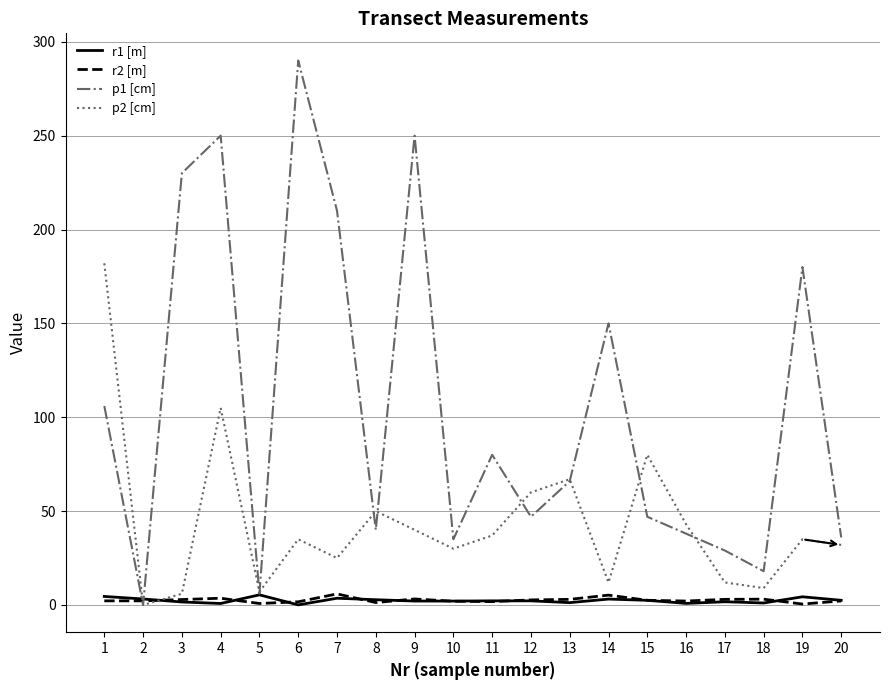

True or false: p2 [cm] has a value of 40.0 at 9.

True